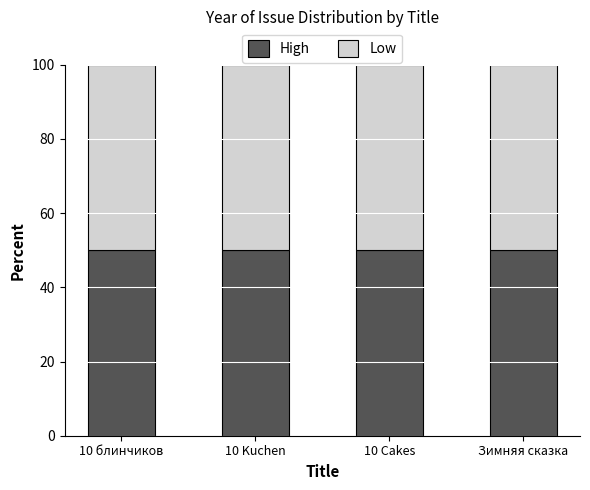

Reading left to right, transcribe the values for High.

10 блинчиков=50.0	10 Kuchen=50.0	10 Cakes=50.0	Зимняя сказка=50.0